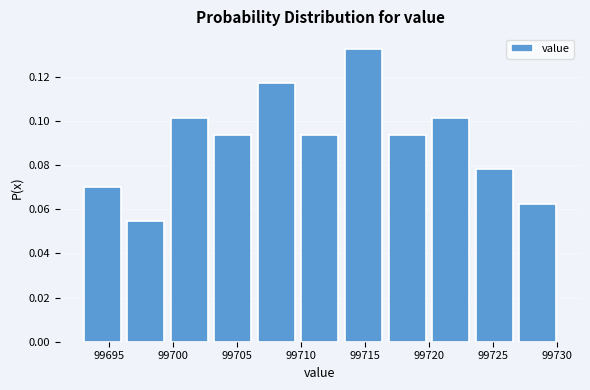

What is the height of the bar covering 99716.5 to 99720.0 on the x-axis? Neither the bar edges nor the heights are printed on the chart, so give them approximately, as read against the axes.

0.094